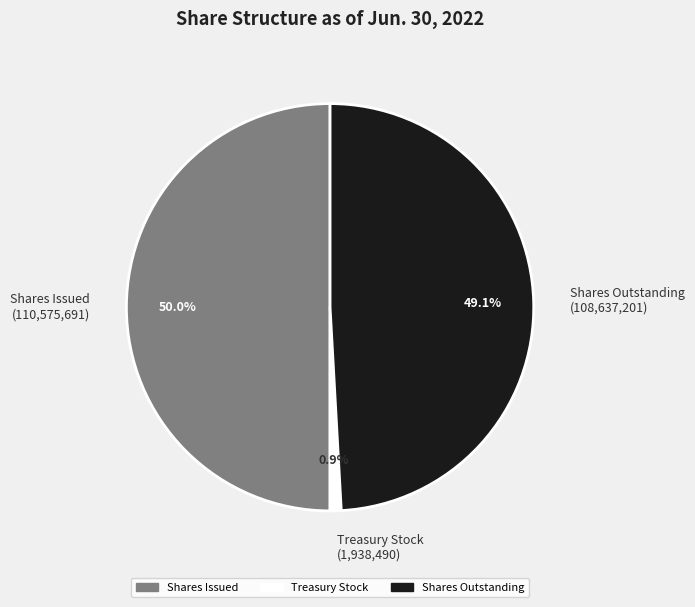

How much of the chart is everything except Treasury Stock (1,938,490)?

99.1%